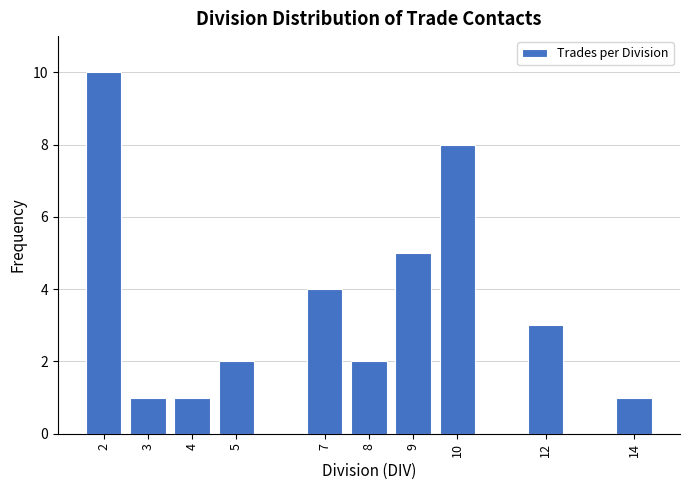

Reading left to right, list all the values displayed in this chart.

10	1	1	2	4	2	5	8	3	1